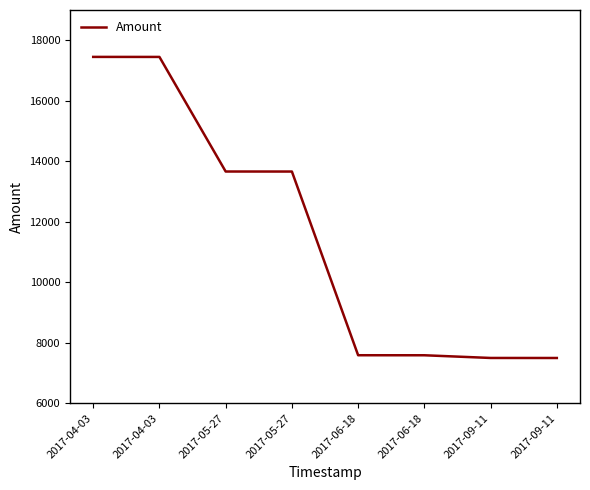

Reading right to left, extract all data points from this chart.

2017-09-11=7499	2017-09-11=7500	2017-06-18=7589	2017-06-18=7590	2017-05-27=13661	2017-05-27=13662	2017-04-03=17449	2017-04-03=17450